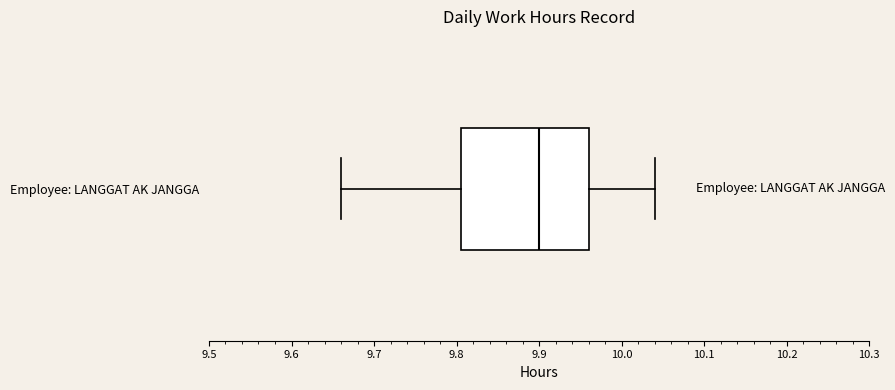

Read this box plot against the x-axis: the position of the median line, the range covered by the box, and the ends of both whiskers. The values are not printed on the chart, so give them approximately, as read against the axis.

median 9.90, box 9.81 to 9.96, whiskers 9.66 to 10.04